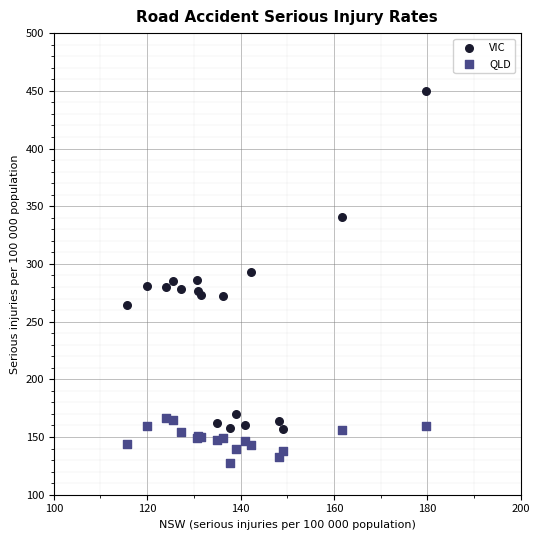

Which series reaches the minimum Y coordinate?

QLD